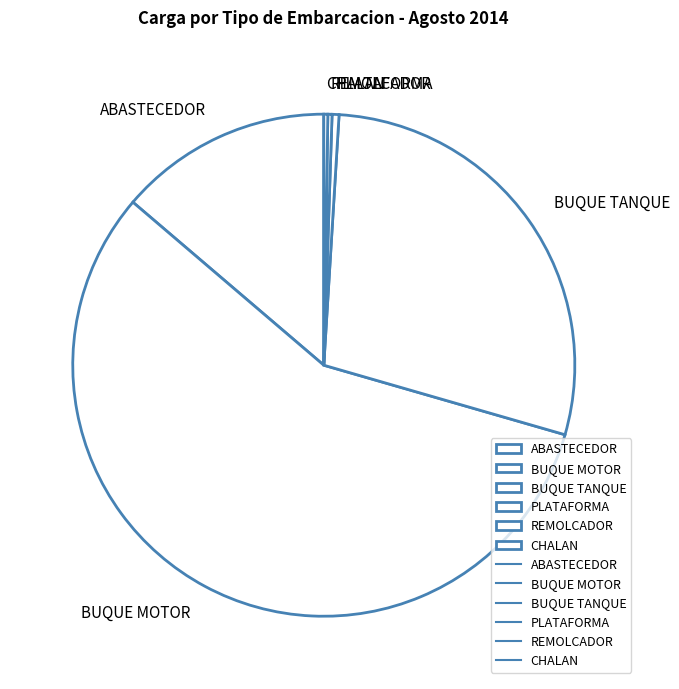

Is the sum of BUQUE TANQUE and ABASTECEDOR greater than half?

No